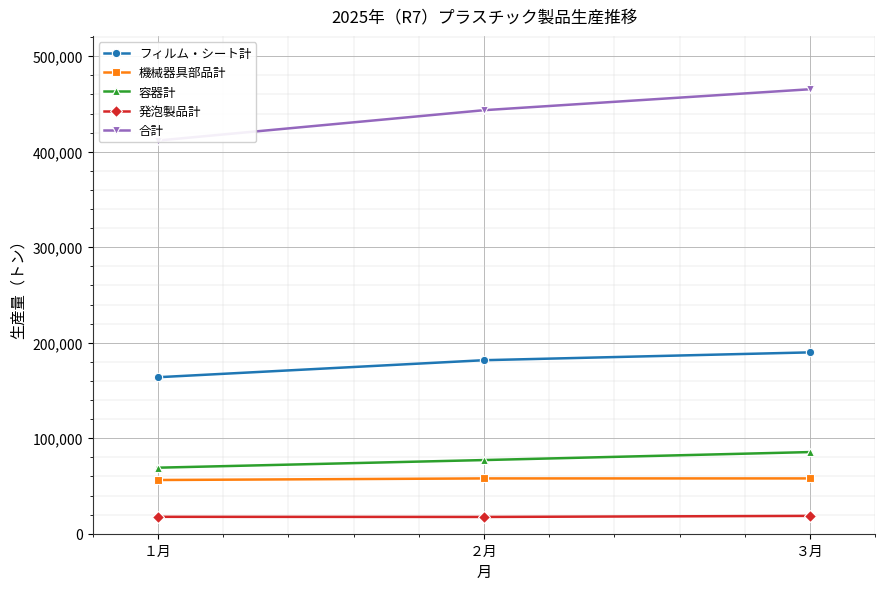

Which series changed the most between １月 and ２月?

合計